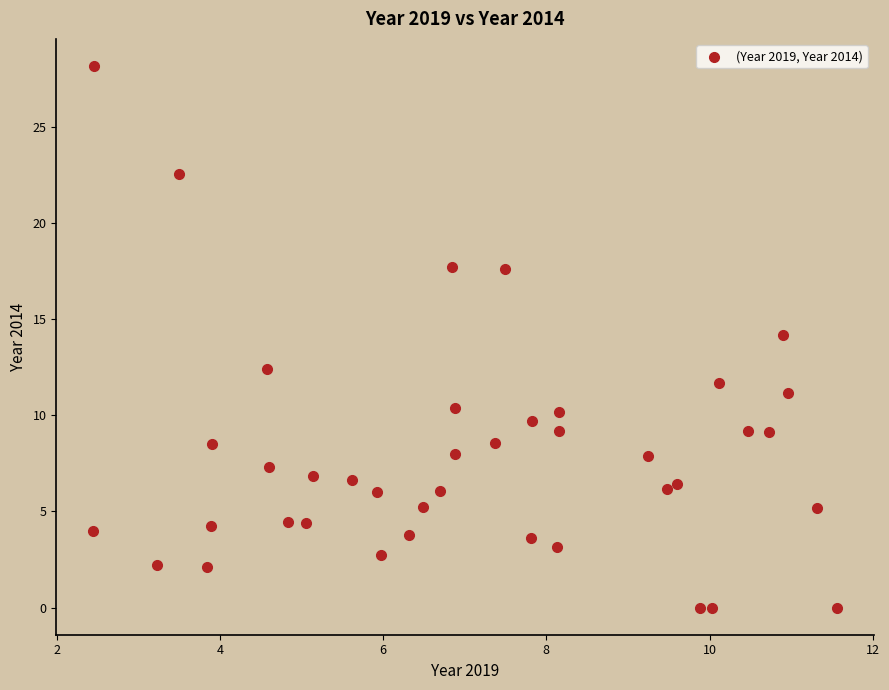

What is the range of X values (max minus min)?

9.1